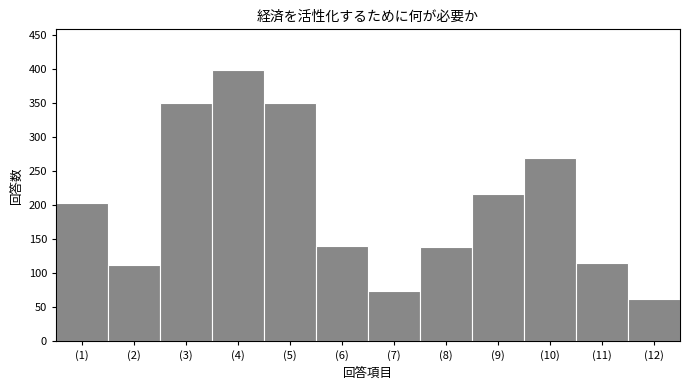

Is it true that the value at (7) is 47?

False